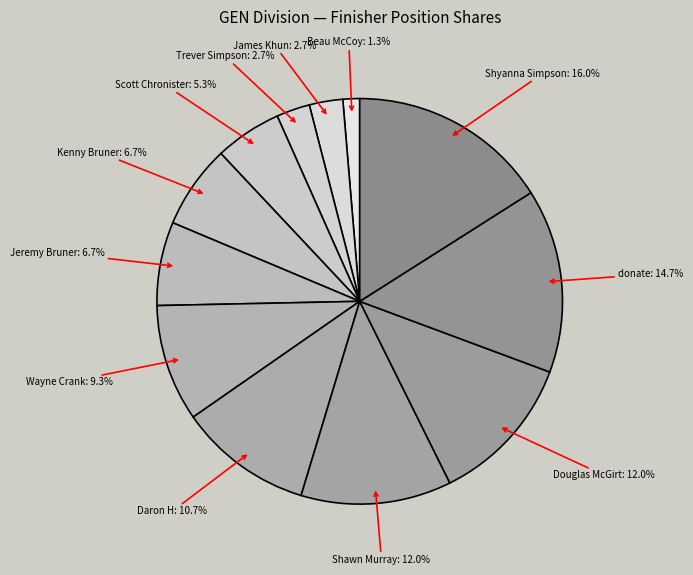

How many slices are in this pie chart?

12